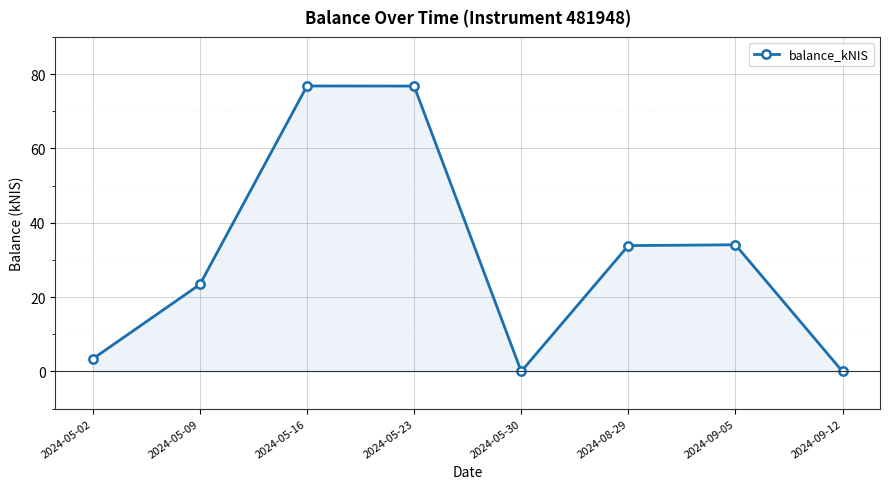

What is the label of the 1st point from the left?

2024-05-02